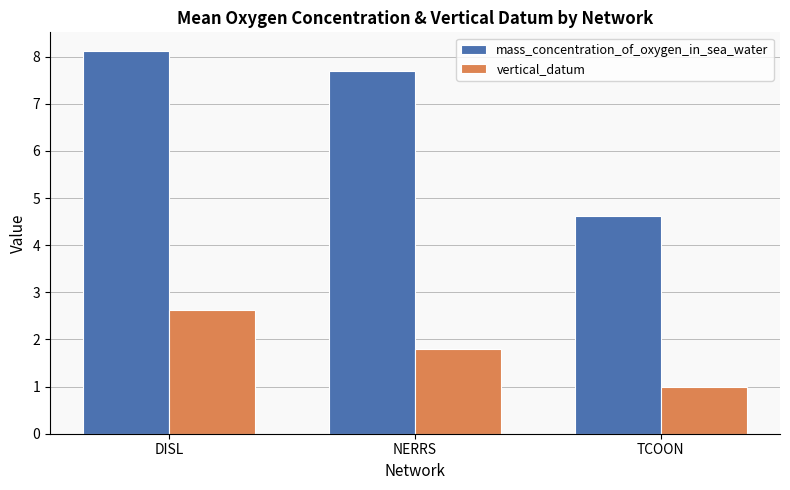

What is the lowest value of the mass_concentration_of_oxygen_in_sea_water series?

4.6